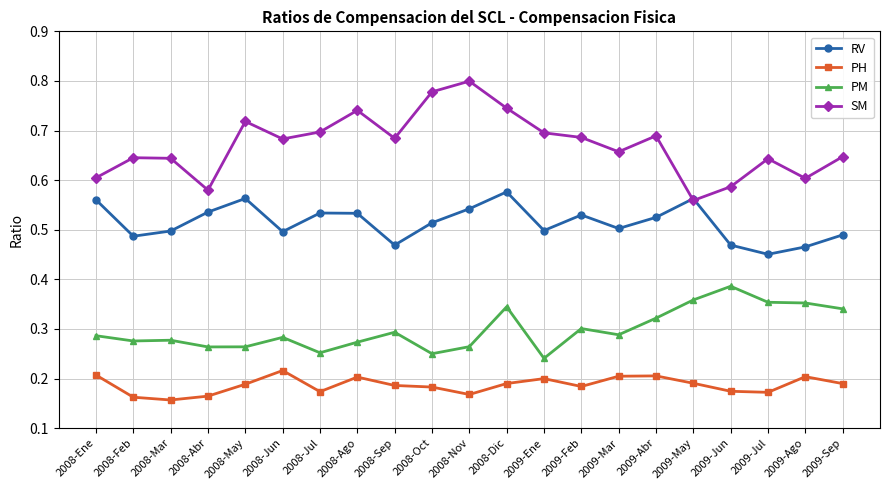

List the series in order of their peak value, lowest first.

PH, PM, RV, SM